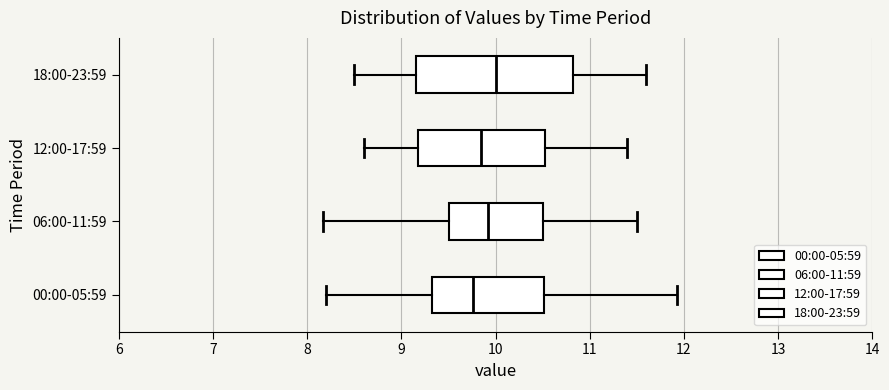

Reading bottom to top, transcribe this box plot: for each box, give where its median line is, the range the box spans, and where its two whiskers end, as read against the x-axis. The values are not printed on the chart, so give them approximately, as read against the axis.

00:00-05:59: median 9.8, box 9.3 to 10.5, whiskers 8.2 to 11.9
06:00-11:59: median 9.9, box 9.5 to 10.5, whiskers 8.2 to 11.5
12:00-17:59: median 9.9, box 9.2 to 10.5, whiskers 8.6 to 11.4
18:00-23:59: median 10.0, box 9.2 to 10.8, whiskers 8.5 to 11.6